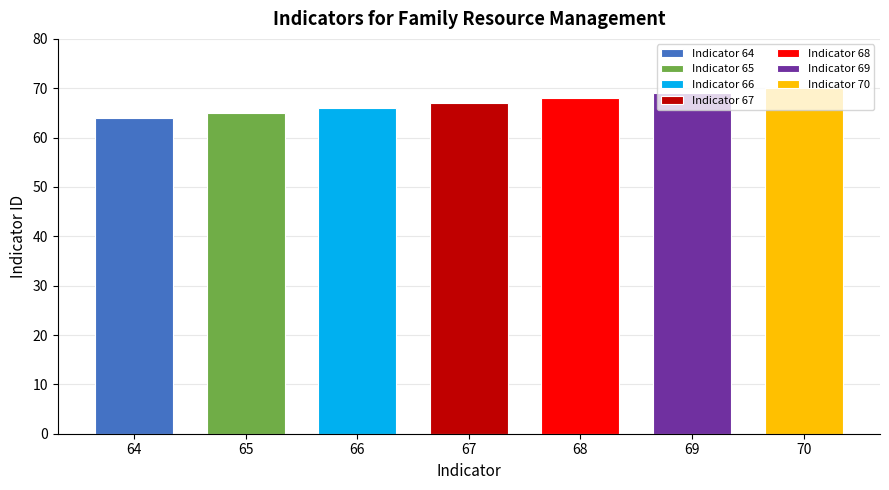

How many data points are above 67?

3